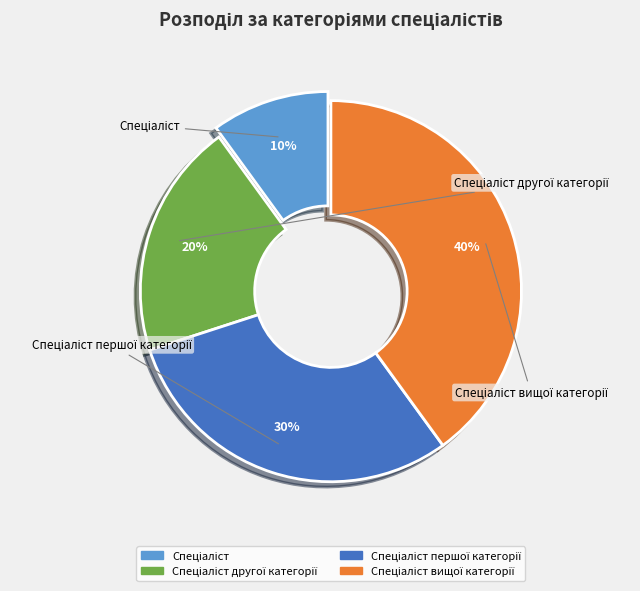

To the nearest percent, what is the difference between the largest and smallest slice percentages?

30%